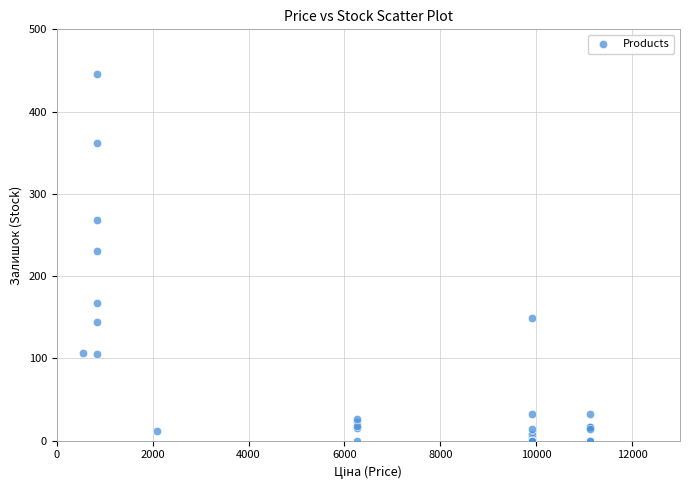

What Y value in the scatter plot is closest to 223?

231